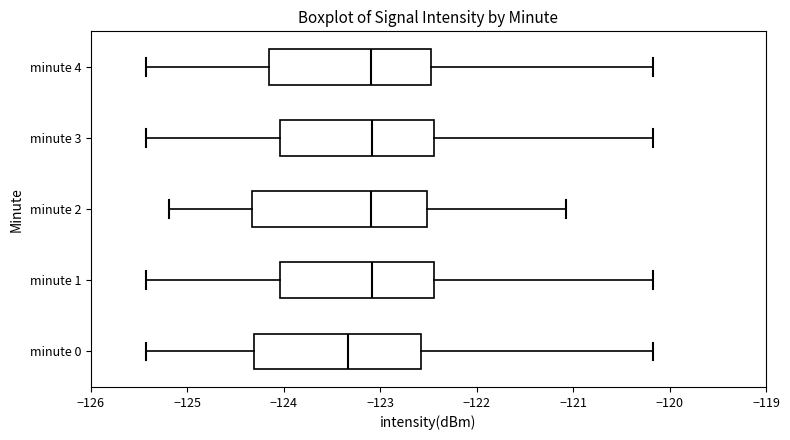

Reading bottom to top, read every box against the x-axis: the position of its median line, the range the box covers, and the ends of its whiskers. The values are not printed on the chart, so give them approximately, as read against the axis.

minute 0: median -123.3, box -124.3 to -122.6, whiskers -125.4 to -120.2
minute 1: median -123.1, box -124.0 to -122.4, whiskers -125.4 to -120.2
minute 2: median -123.1, box -124.3 to -122.5, whiskers -125.2 to -121.1
minute 3: median -123.1, box -124.0 to -122.4, whiskers -125.4 to -120.2
minute 4: median -123.1, box -124.2 to -122.5, whiskers -125.4 to -120.2